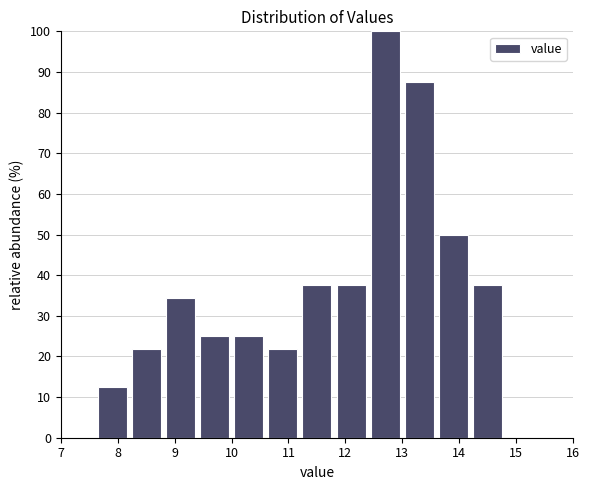

What is the height of the bar covering 14.2 to 14.8 on the x-axis? The values are not printed on the chart, so give them approximately, as read against the axis.

38